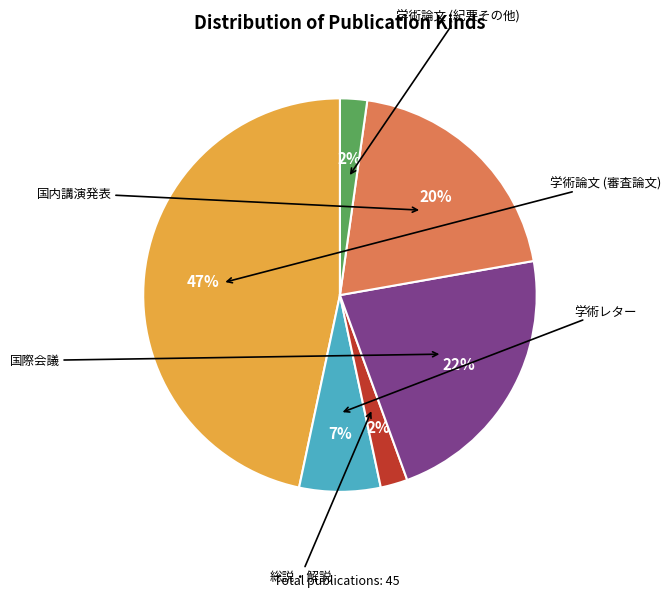

To the nearest percent, what is the average slice percentage?

17%